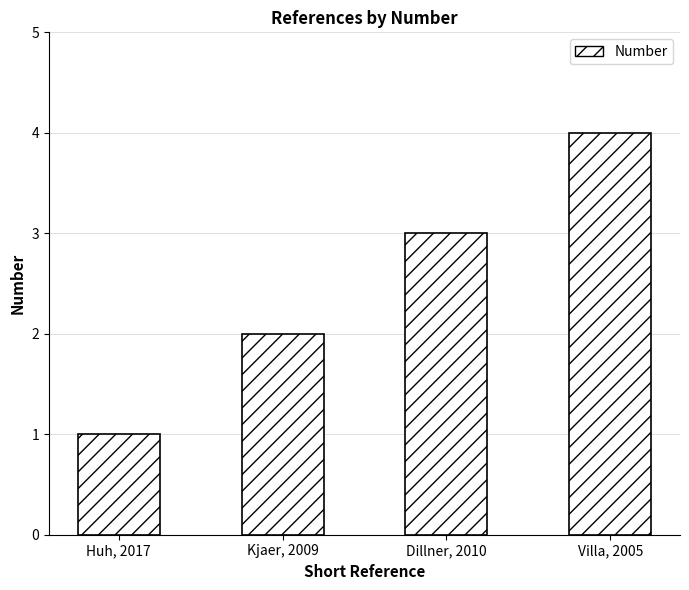

Reading left to right, extract all data points from this chart.

1	2	3	4